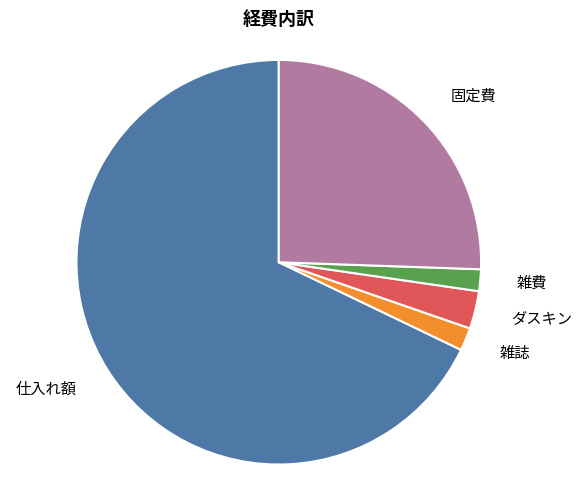

Does any single category account for the majority?

Yes